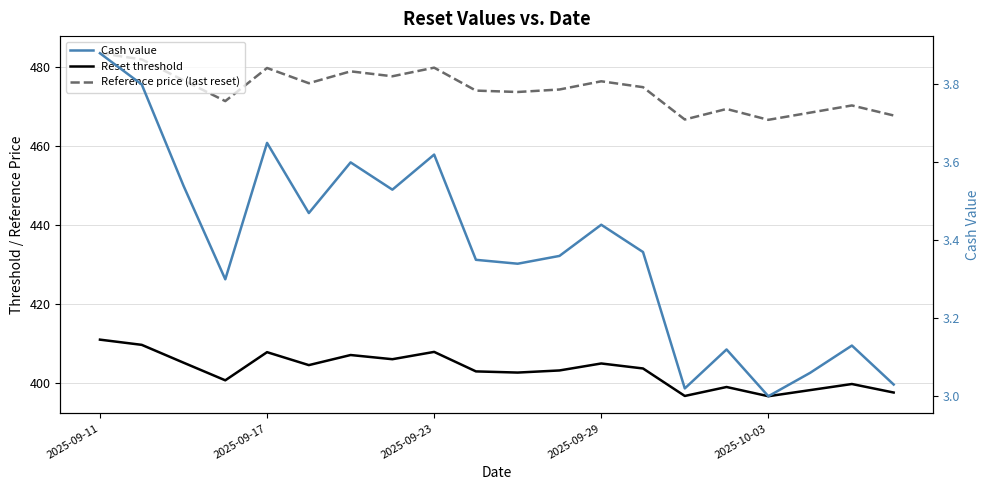

True or false: Reset threshold has a value of 82.4 at 2025-09-23.

False